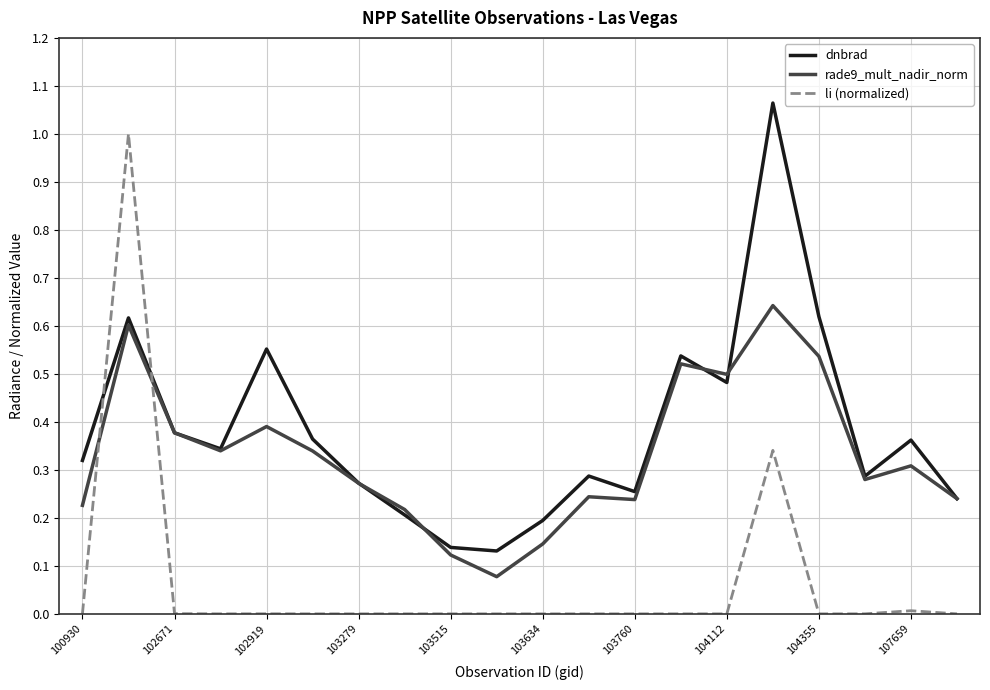

True or false: rade9_mult_nadir_norm and li (normalized) cross at least once.

True